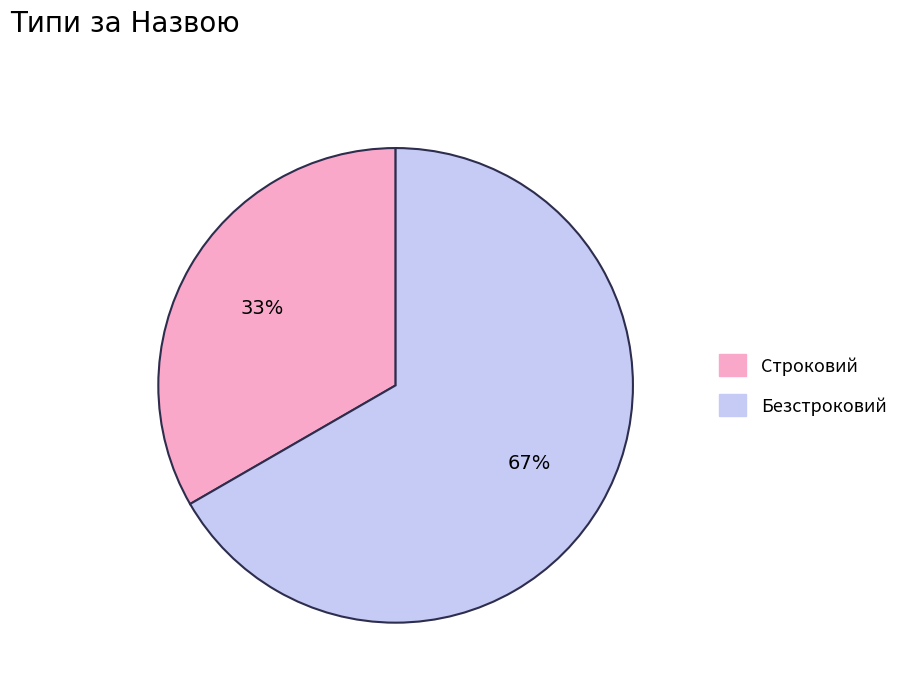

Is it true that Безстроковий is 60% of the pie?

False